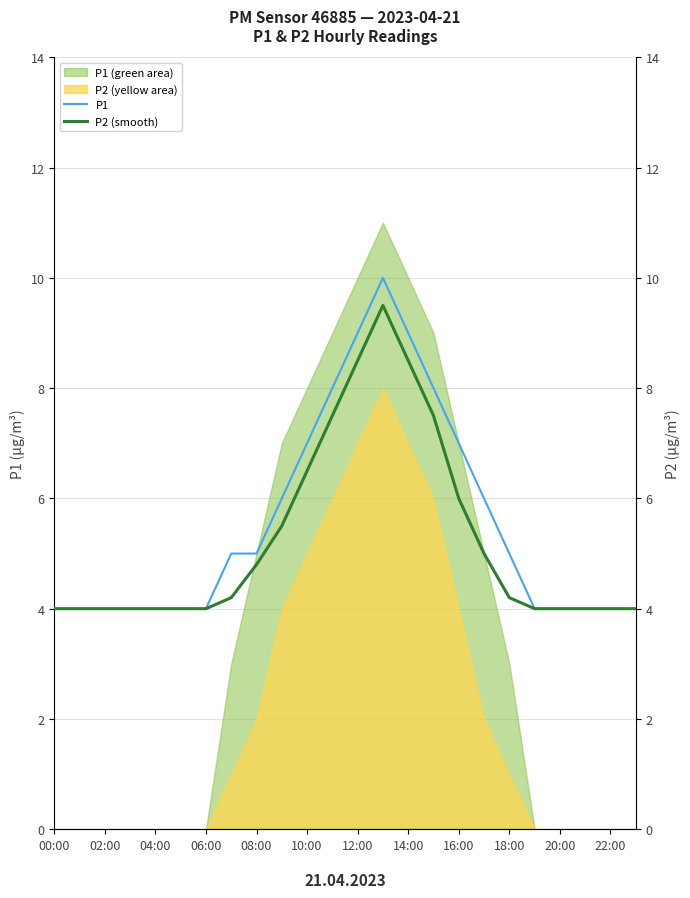

Is the value of P1 at 16:00 greater than the value of P2 (smooth) at 06:00?

Yes